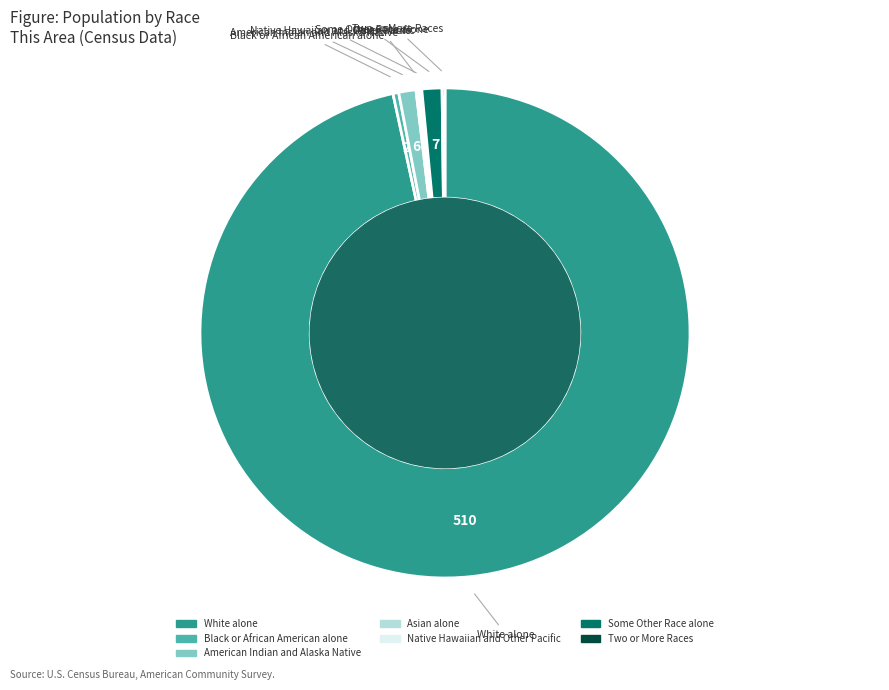

The White alone slice represents 85% of the pie. True or false?

False